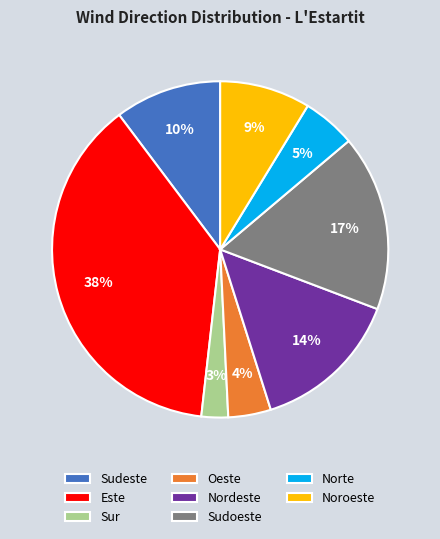

To the nearest percent, what is the difference between the largest and smallest slice percentages?

35%